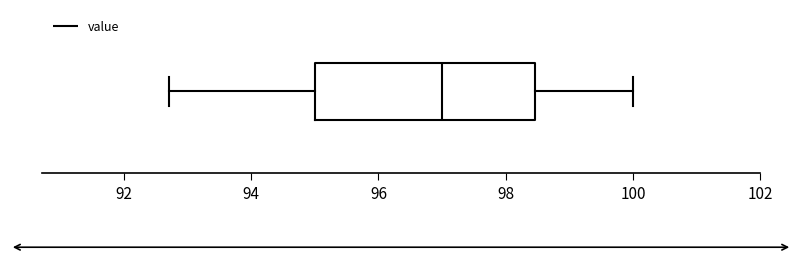

Transcribe this box plot: give where the median line is, the range the box spans, and where the two whiskers end, as read against the x-axis. The values are not printed on the chart, so give them approximately, as read against the axis.

median 97.0, box 95.0 to 98.4, whiskers 92.8 to 100.0